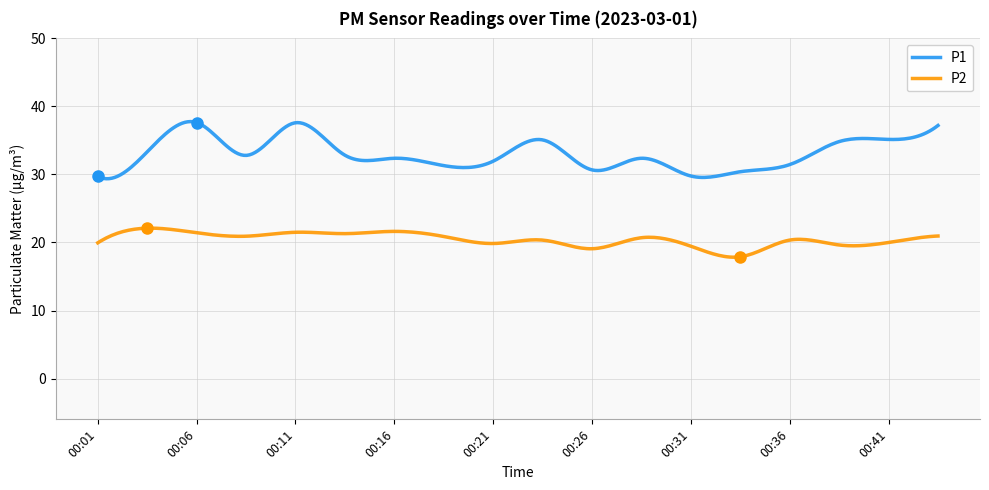

Which series has the widest spread of values?

P1